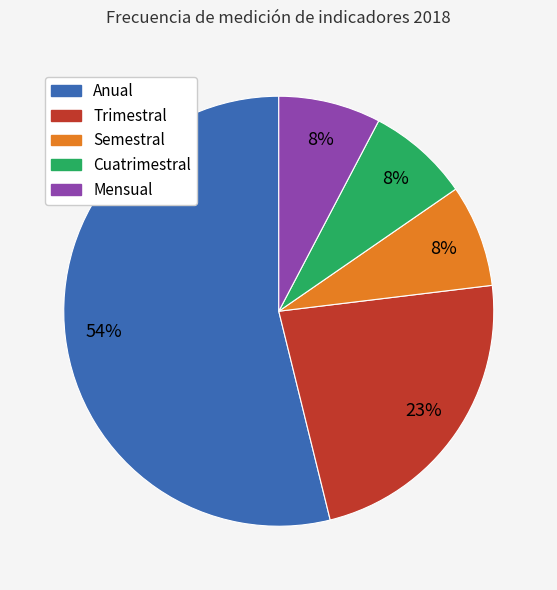

Which slice is the largest?

Anual